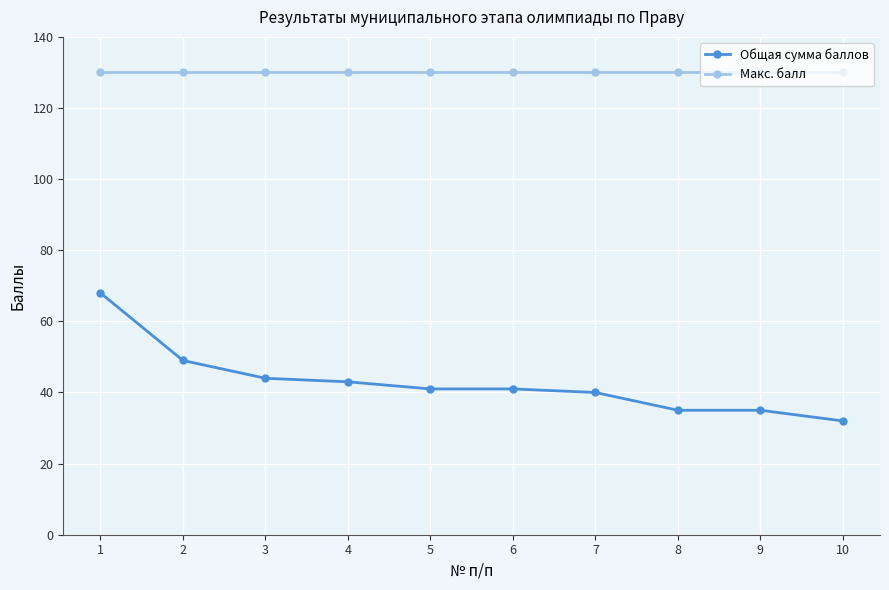

Which series changed the most between 5 and 9?

Общая сумма баллов